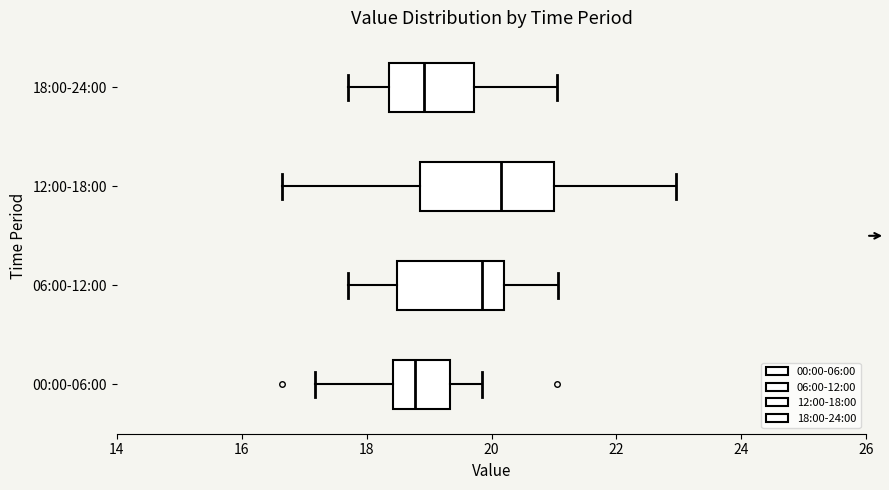

Reading bottom to top, transcribe this box plot: for each box, give where its median line is, the range the box spans, and where its two whiskers end, as read against the x-axis. The values are not printed on the chart, so give them approximately, as read against the axis.

00:00-06:00: median 18.8, box 18.4 to 19.4, whiskers 17.2 to 19.8
06:00-12:00: median 19.8, box 18.4 to 20.2, whiskers 17.8 to 21.0
12:00-18:00: median 20.2, box 18.8 to 21.0, whiskers 16.6 to 23.0
18:00-24:00: median 19.0, box 18.4 to 19.8, whiskers 17.8 to 21.0